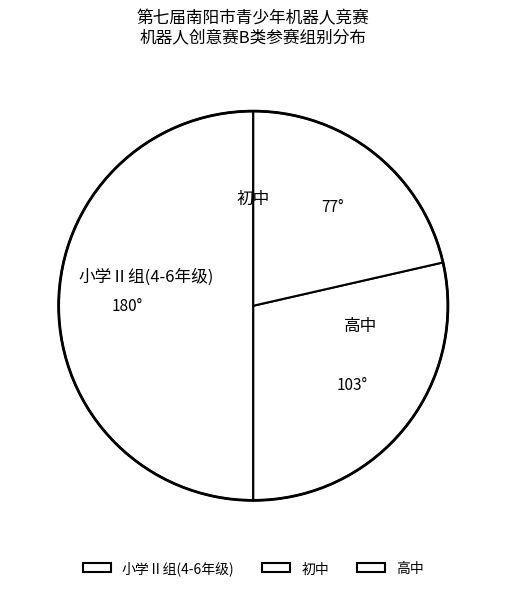

To the nearest percent, what portion does 小学Ⅱ组(4-6年级) represent?

50%